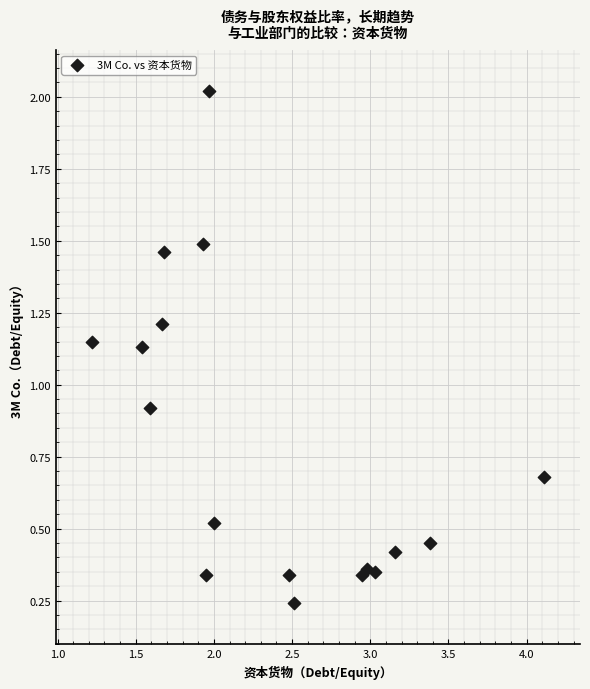

What Y value in the scatter plot is closest to 1?

0.9